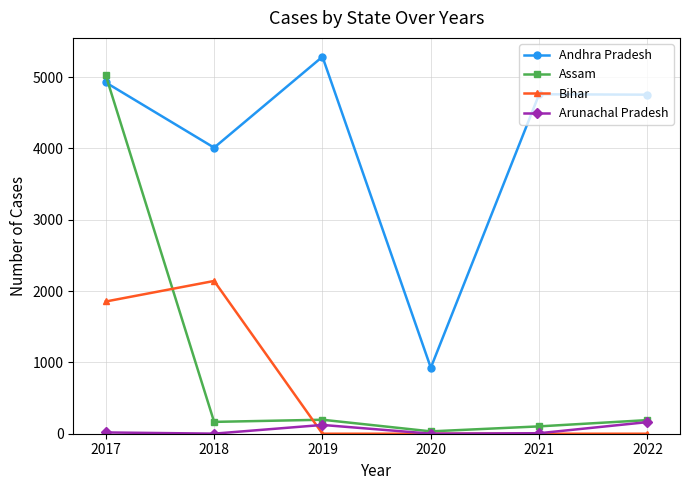

Rank the series by their maximum value, from lowest to highest.

Arunachal Pradesh, Bihar, Assam, Andhra Pradesh